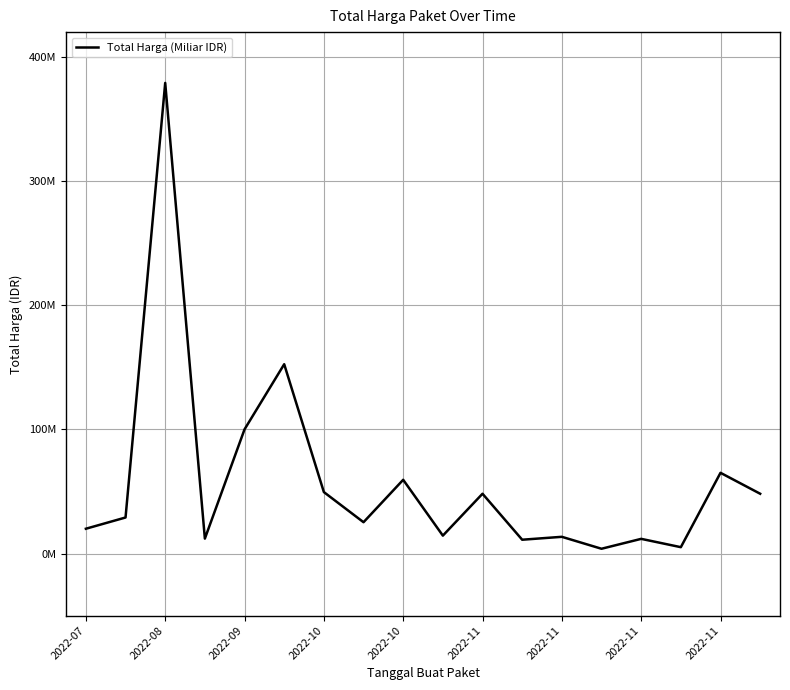

What is the smallest value displayed?

3825000